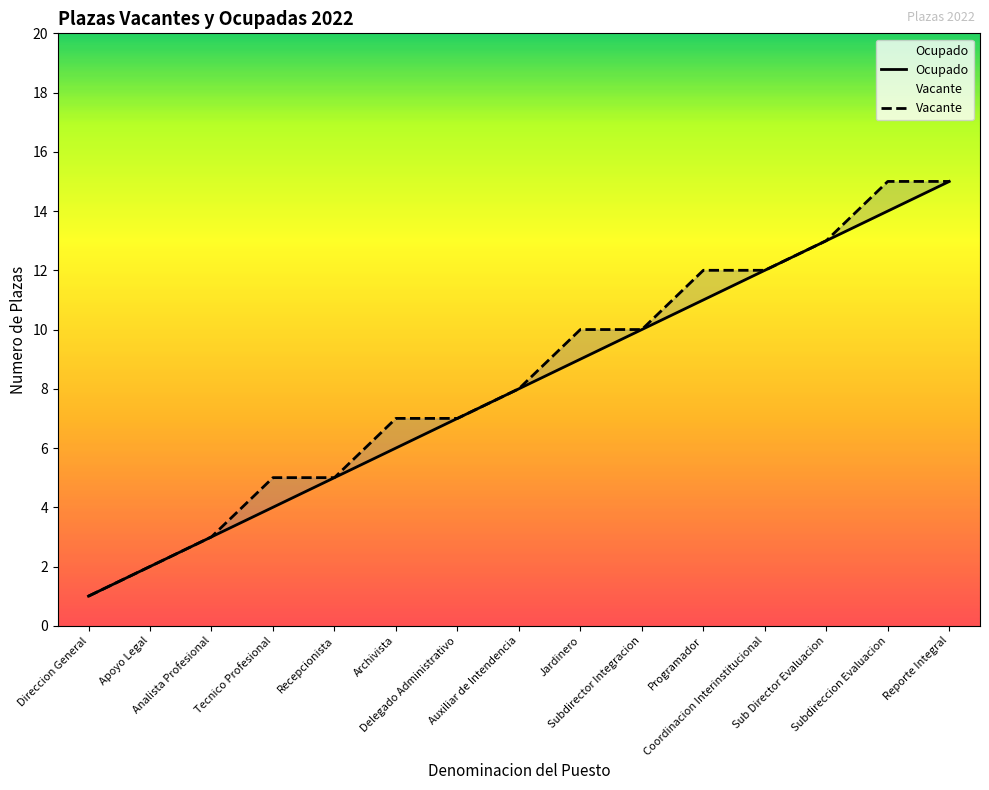

Does the chart have visible grid lines?

No